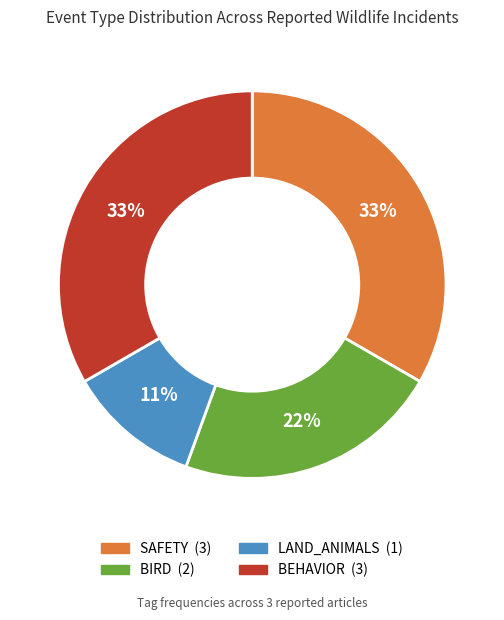

To the nearest percent, what is the average slice percentage?

25%